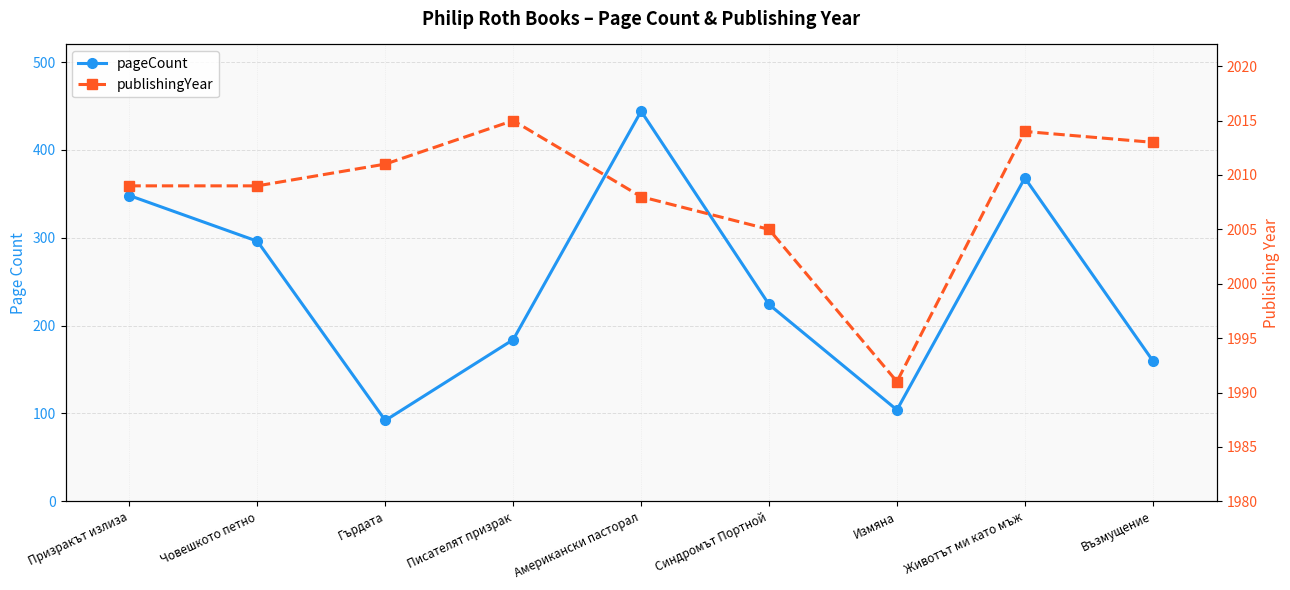

At how many categories does at least one series exceed 780?

9